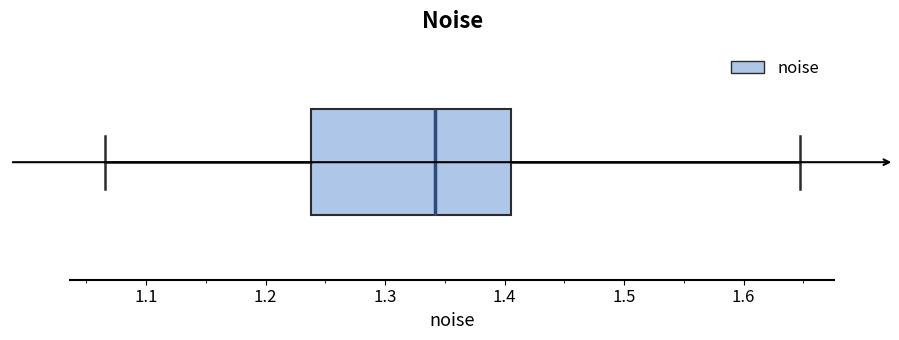

Transcribe this box plot: give where the median line is, the range the box spans, and where the two whiskers end, as read against the x-axis. The values are not printed on the chart, so give them approximately, as read against the axis.

median 1.34, box 1.24 to 1.41, whiskers 1.07 to 1.65